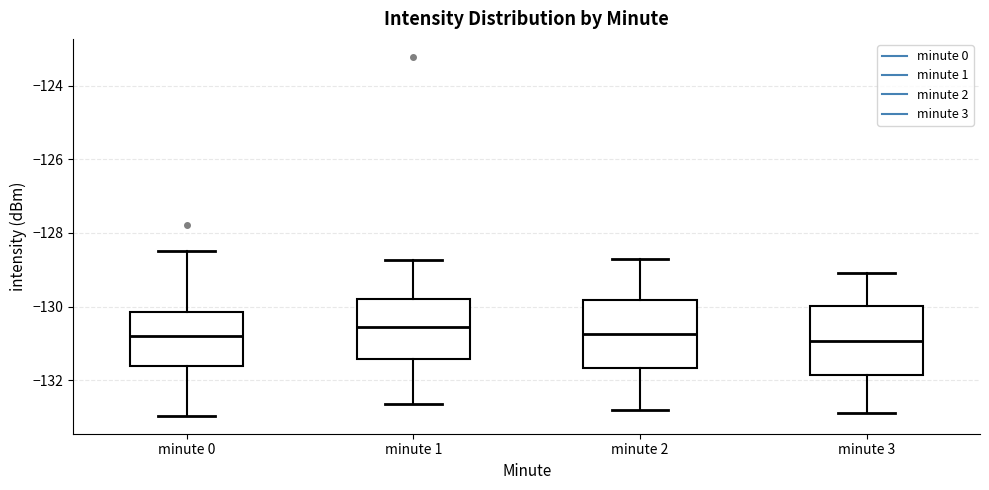

Reading left to right, transcribe this box plot: for each box, give where its median line is, the range the box spans, and where its two whiskers end, as read against the y-axis. The values are not printed on the chart, so give them approximately, as read against the axis.

minute 0: median -130.8, box -131.6 to -130.2, whiskers -133.0 to -128.4
minute 1: median -130.6, box -131.4 to -129.8, whiskers -132.6 to -128.8
minute 2: median -130.8, box -131.6 to -129.8, whiskers -132.8 to -128.6
minute 3: median -131.0, box -131.8 to -130.0, whiskers -132.8 to -129.0